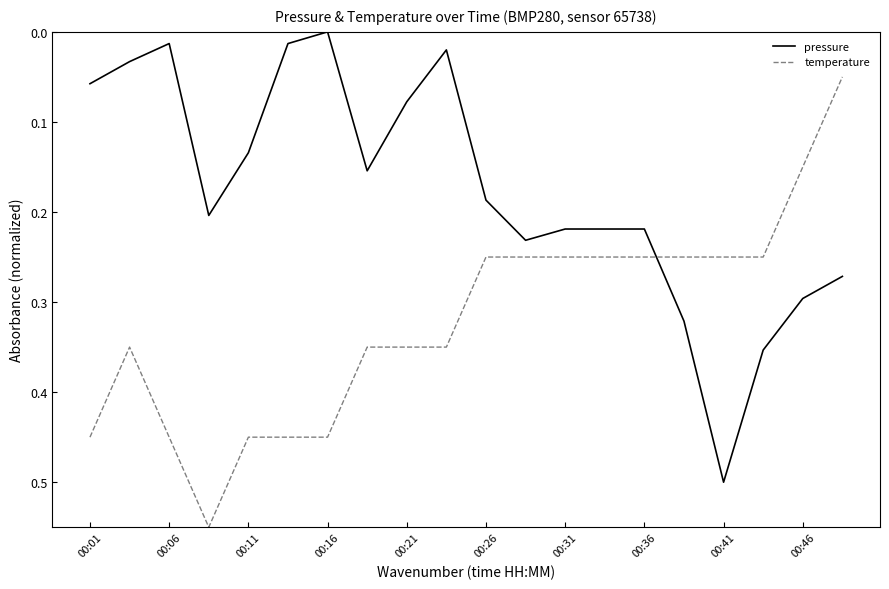

Which series ends up on top after the final intersection of pressure and temperature?

pressure